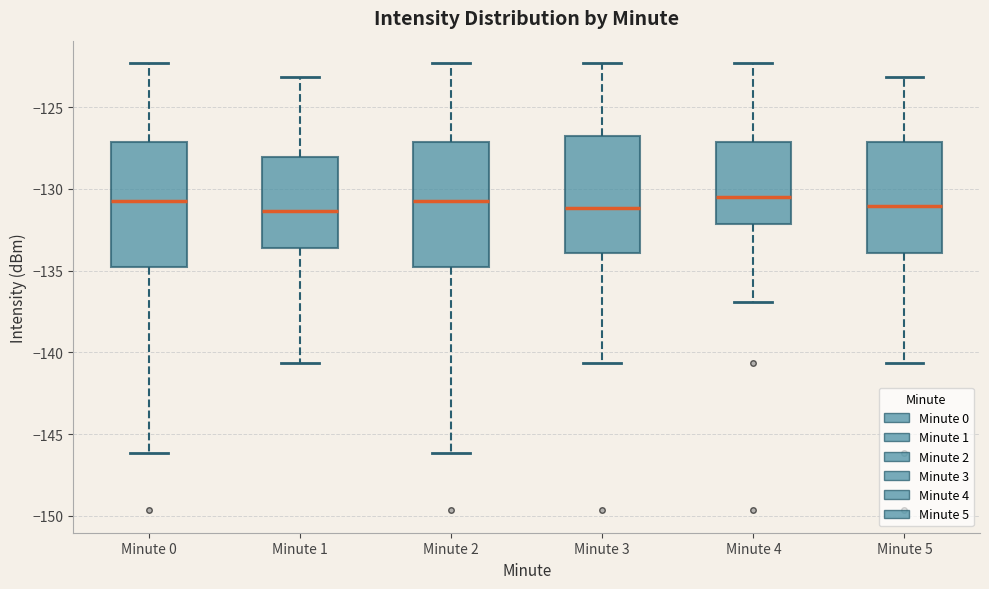

Reading left to right, transcribe this box plot: for each box, give where its median line is, the range the box spans, and where its two whiskers end, as read against the y-axis. The values are not printed on the chart, so give them approximately, as read against the axis.

Minute 0: median -130.5, box -135.0 to -127.0, whiskers -146.0 to -122.5
Minute 1: median -131.5, box -133.5 to -128.0, whiskers -140.5 to -123.0
Minute 2: median -130.5, box -135.0 to -127.0, whiskers -146.0 to -122.5
Minute 3: median -131.0, box -134.0 to -127.0, whiskers -140.5 to -122.5
Minute 4: median -130.5, box -132.0 to -127.0, whiskers -137.0 to -122.5
Minute 5: median -131.0, box -134.0 to -127.0, whiskers -140.5 to -123.0